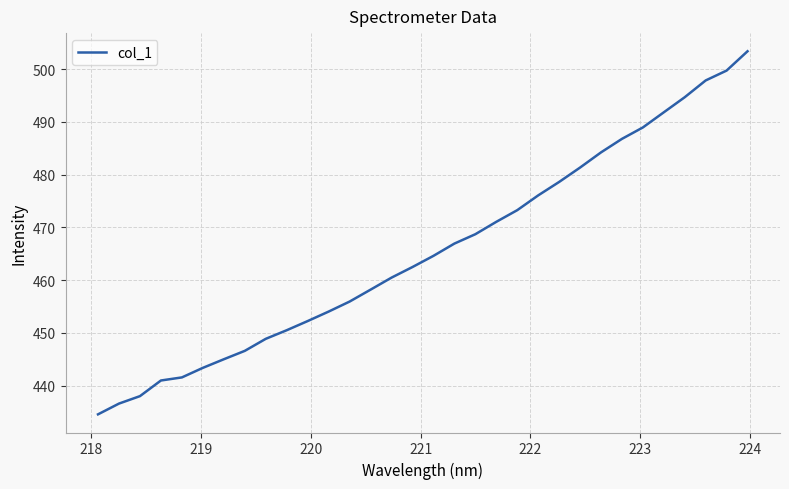

What is the maximum value shown in the chart?

503.4